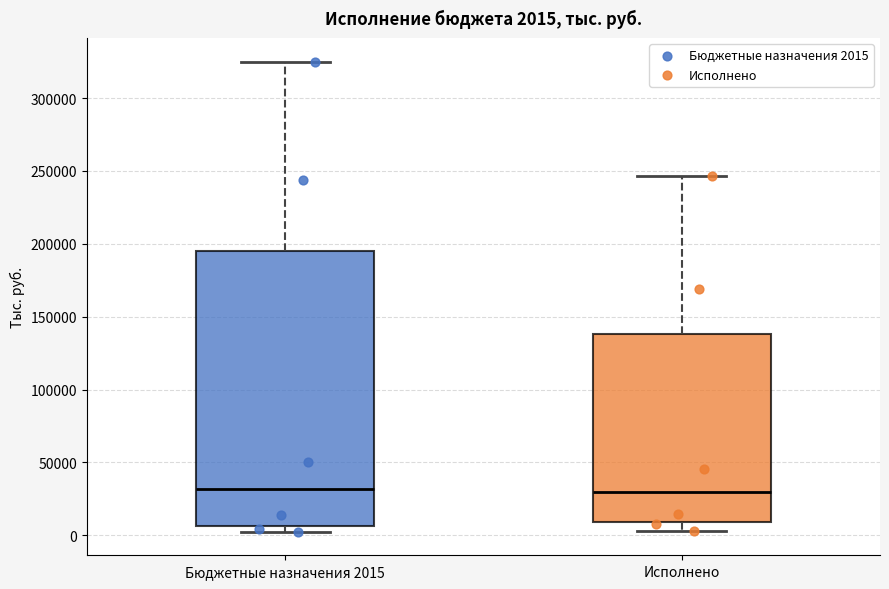

Which box is the tallest, from its lower edge to its upper edge?

Бюджетные назначения 2015